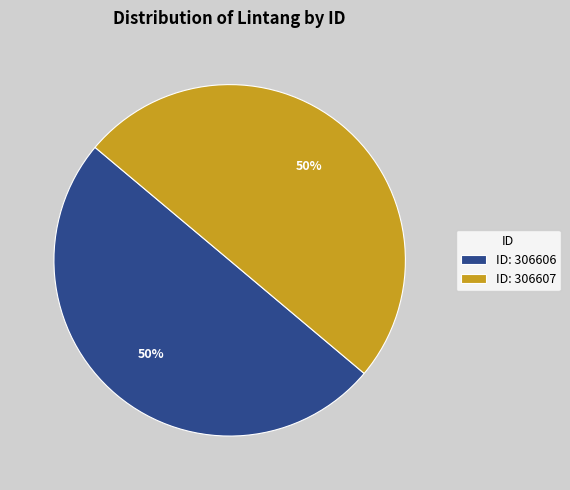

Count the number of slices in the pie.

2